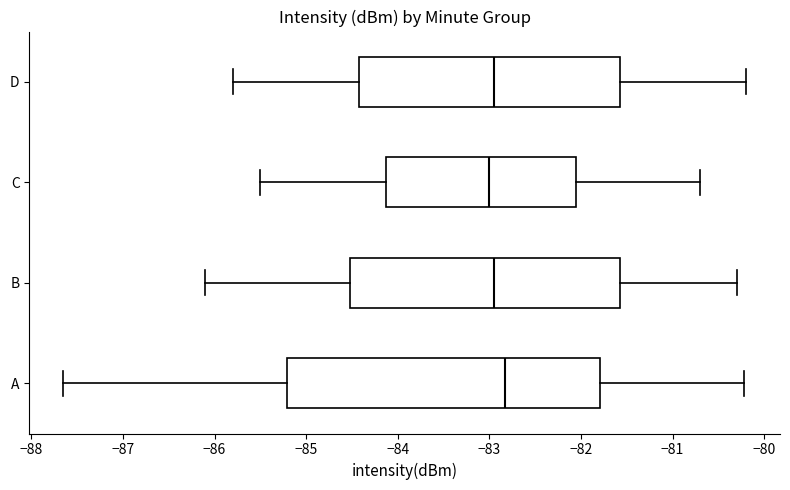

Reading bottom to top, read every box against the x-axis: the position of its median line, the range the box covers, and the ends of its whiskers. The values are not printed on the chart, so give them approximately, as read against the axis.

A: median -82.8, box -85.2 to -81.8, whiskers -87.6 to -80.2
B: median -82.9, box -84.5 to -81.6, whiskers -86.1 to -80.3
C: median -83.0, box -84.1 to -82.0, whiskers -85.5 to -80.7
D: median -82.9, box -84.4 to -81.6, whiskers -85.8 to -80.2